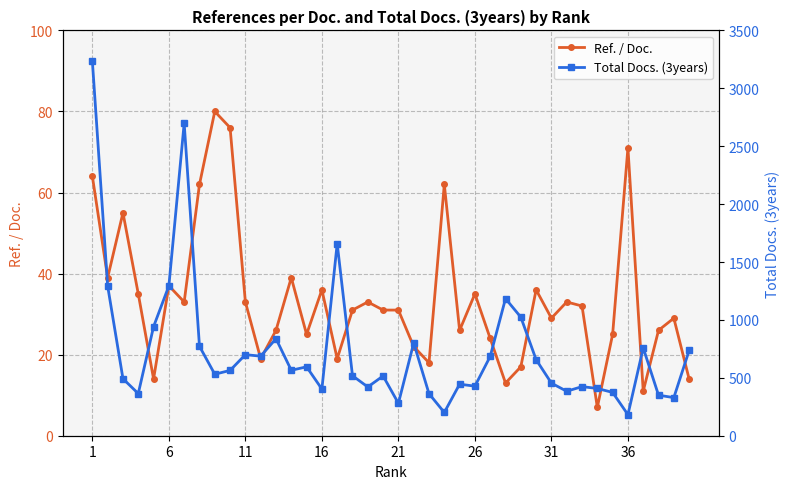

The Ref. / Doc. series shows 33 at 11. True or false?

True